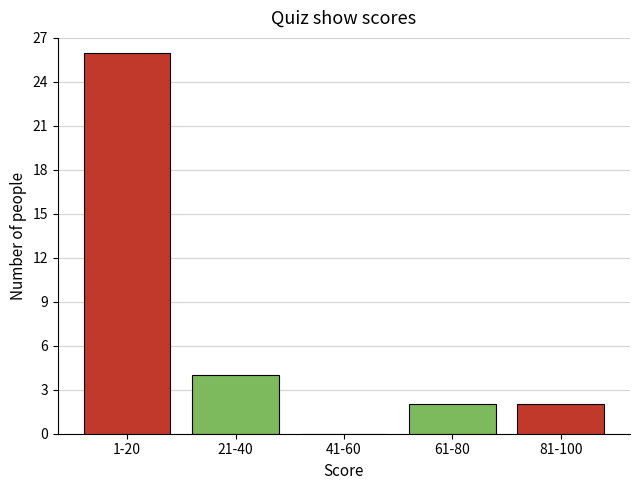

Reading left to right, extract all data points from this chart.

1-20=26	21-40=4	41-60=0	61-80=2	81-100=2